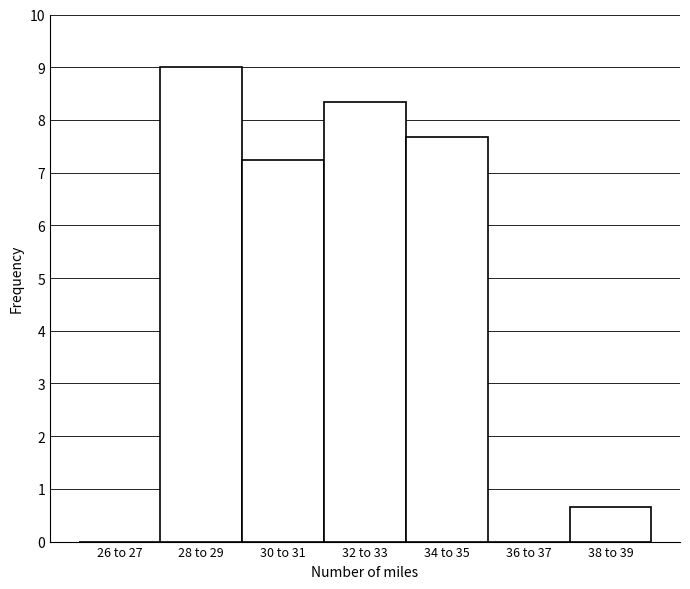

Reading right to left, what are all the values shown in this chart?

38 to 39=0.7	36 to 37=0.0	34 to 35=7.7	32 to 33=8.3	30 to 31=7.2	28 to 29=9.0	26 to 27=0.0